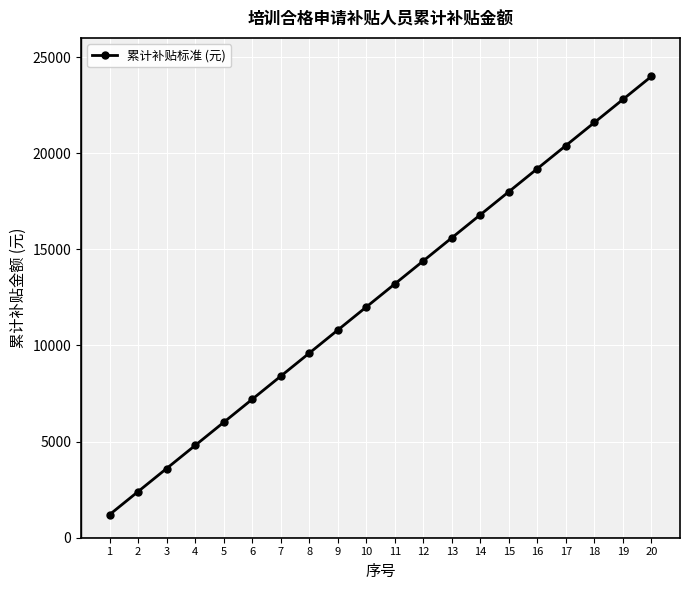

The chart shows a value of 8400 at 7. True or false?

True